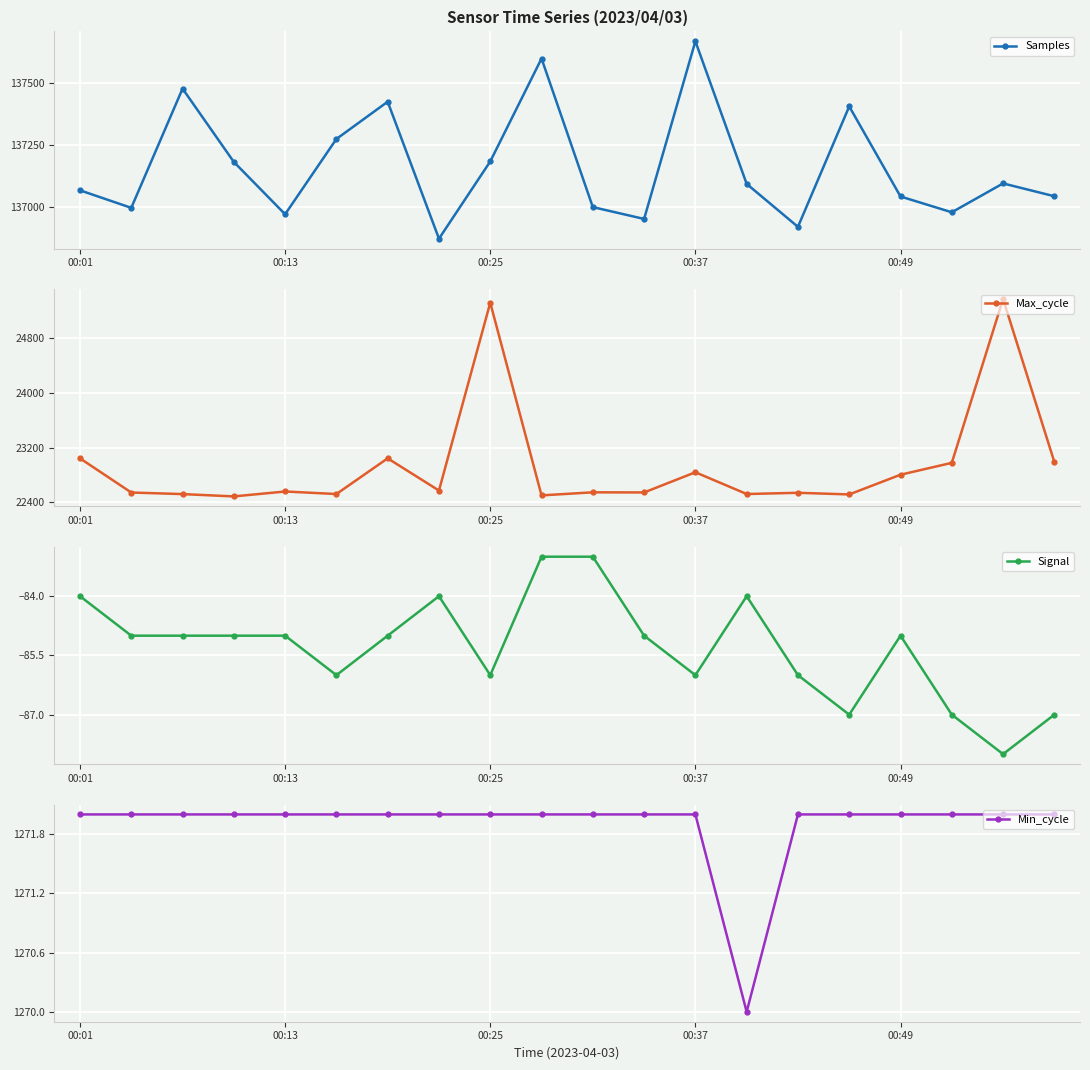

What is the difference between the maximum and minimum values in the Max_cycle series?

2894